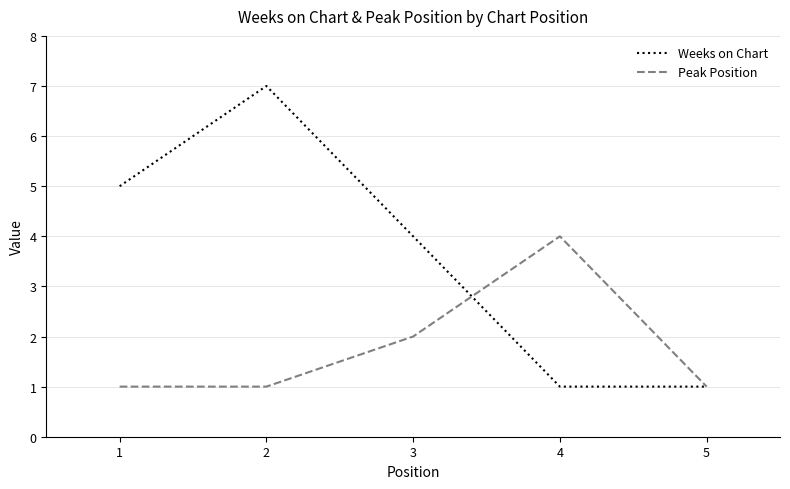

Which category has the highest value across all series?

2